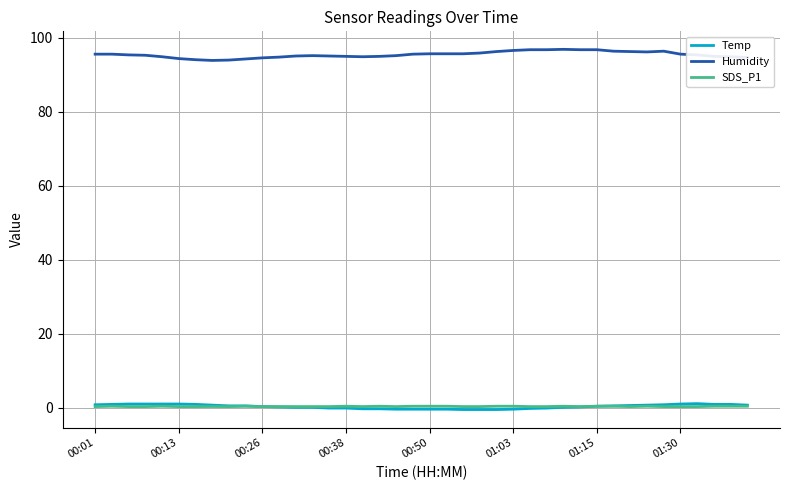

What are all the series names shown in the legend?

Temp, Humidity, SDS_P1